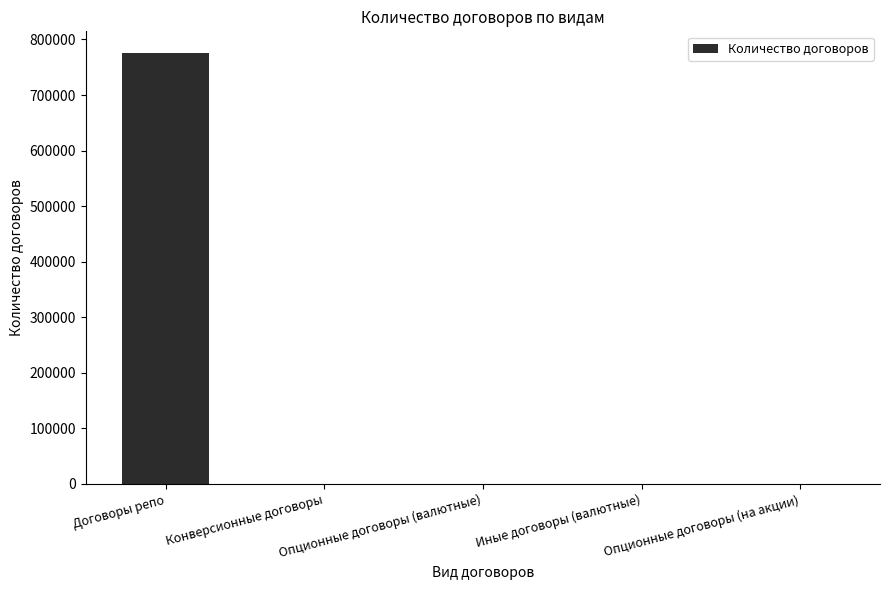

How many series are shown in this chart?

1